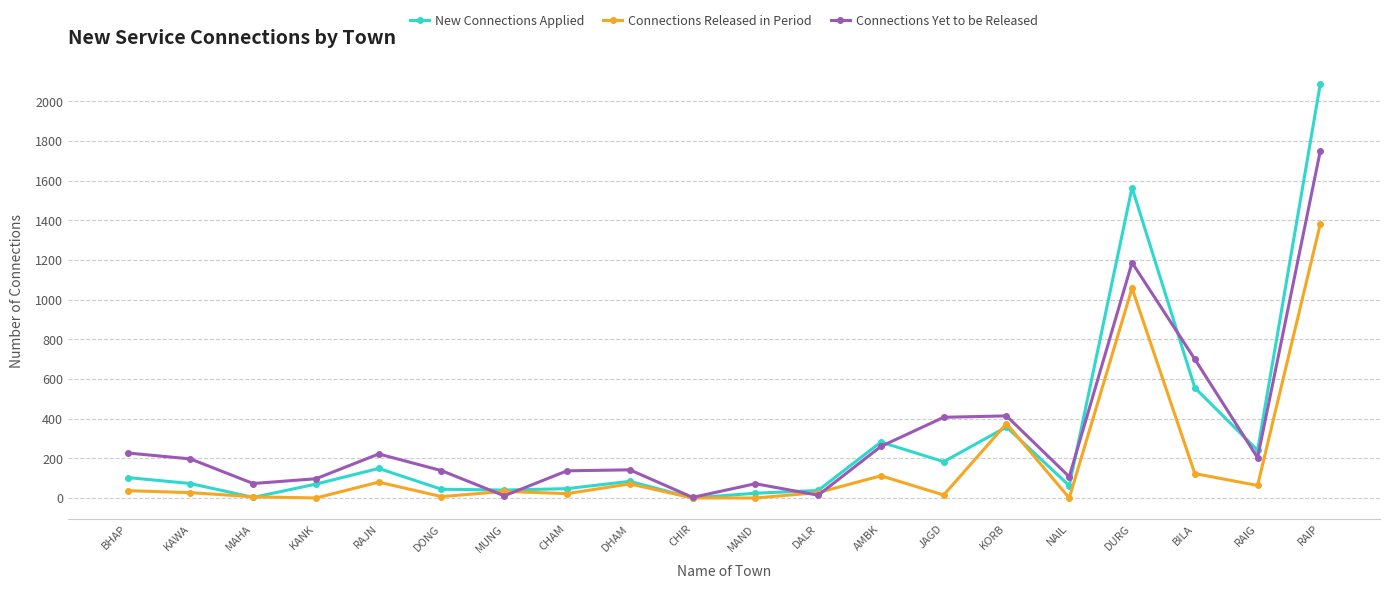

What is the maximum value shown in the chart?

2090